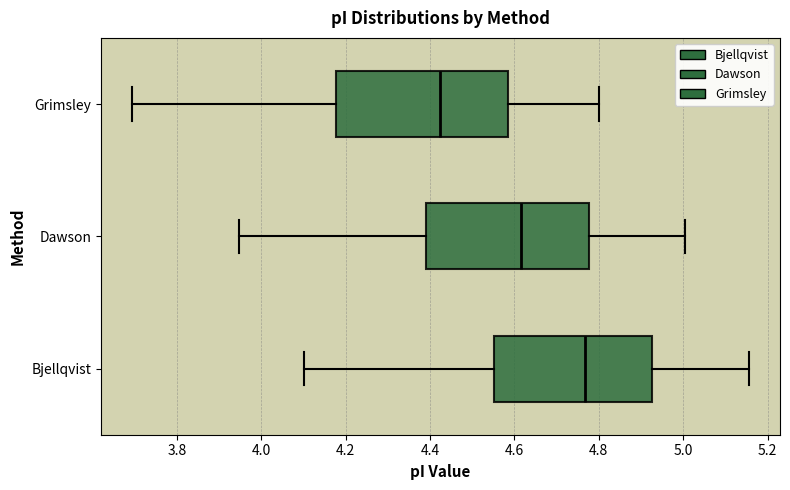

Which box's median line is the furthest to the right?

Bjellqvist